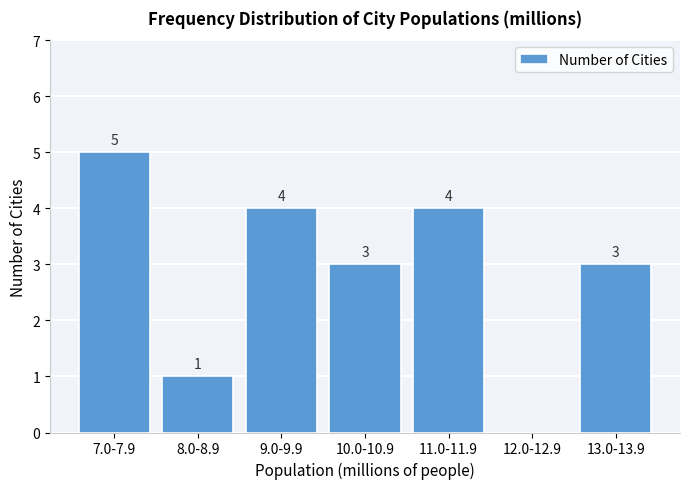

Reading right to left, list all the values displayed in this chart.

13.0-13.9=3	12.0-12.9=0	11.0-11.9=4	10.0-10.9=3	9.0-9.9=4	8.0-8.9=1	7.0-7.9=5